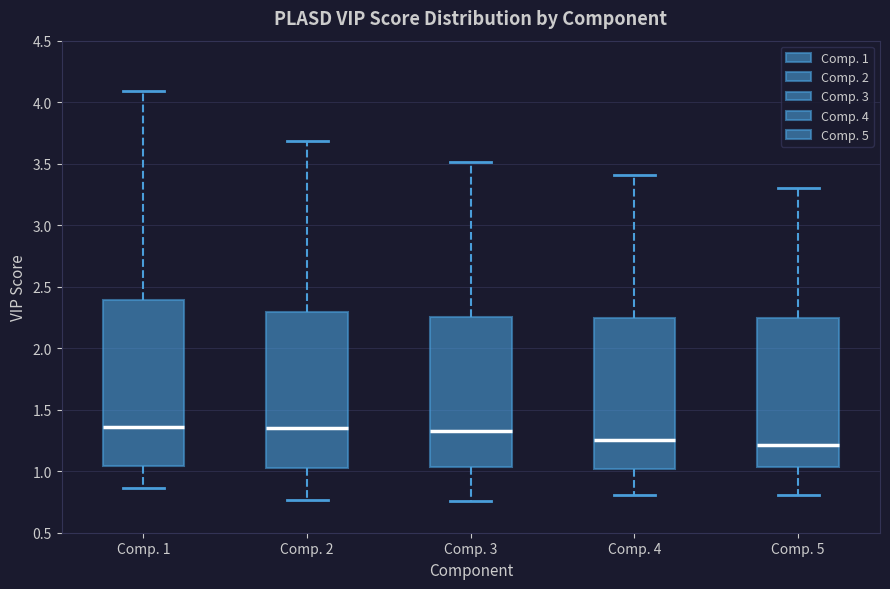

Reading left to right, transcribe this box plot: for each box, give where its median line is, the range the box spans, and where its two whiskers end, as read against the y-axis. The values are not printed on the chart, so give them approximately, as read against the axis.

Comp. 1: median 1.35, box 1.05 to 2.40, whiskers 0.85 to 4.10
Comp. 2: median 1.35, box 1.00 to 2.30, whiskers 0.75 to 3.70
Comp. 3: median 1.30, box 1.05 to 2.25, whiskers 0.75 to 3.50
Comp. 4: median 1.25, box 1.00 to 2.25, whiskers 0.80 to 3.40
Comp. 5: median 1.20, box 1.05 to 2.25, whiskers 0.80 to 3.30